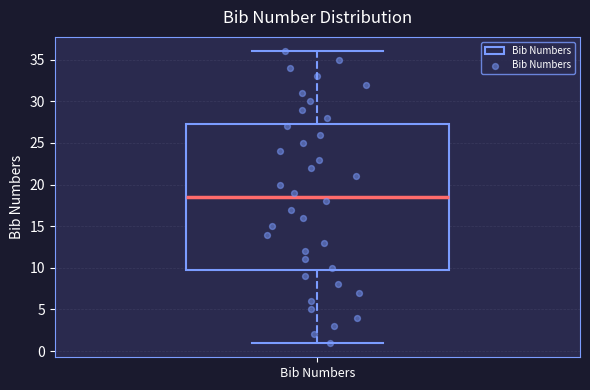

Read this box plot against the y-axis: the position of the median line, the range covered by the box, and the ends of both whiskers. The values are not printed on the chart, so give them approximately, as read against the axis.

median 18.5, box 10.0 to 27.5, whiskers 1.0 to 36.0